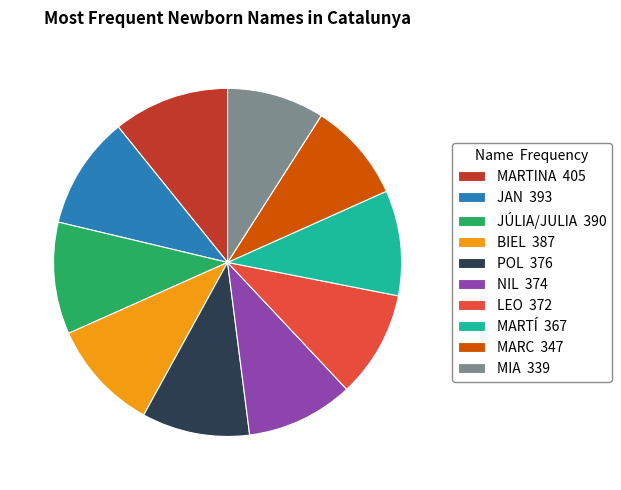

What is the ratio of the value at JAN 393 to the value at POL 376?

1.0